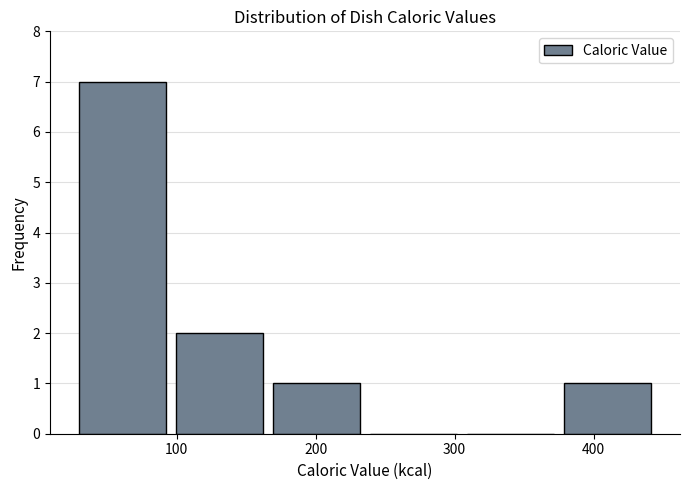

Reading left to right, list every bar in this chart as the range it spans on the x-axis followed by its height. Neither the bar edges nor the heights are printed on the chart, so give them approximately, as read against the axes.

30 to 100: 7
100 to 170: 2
170 to 240: 1
240 to 310: 0
310 to 380: 0
380 to 450: 1